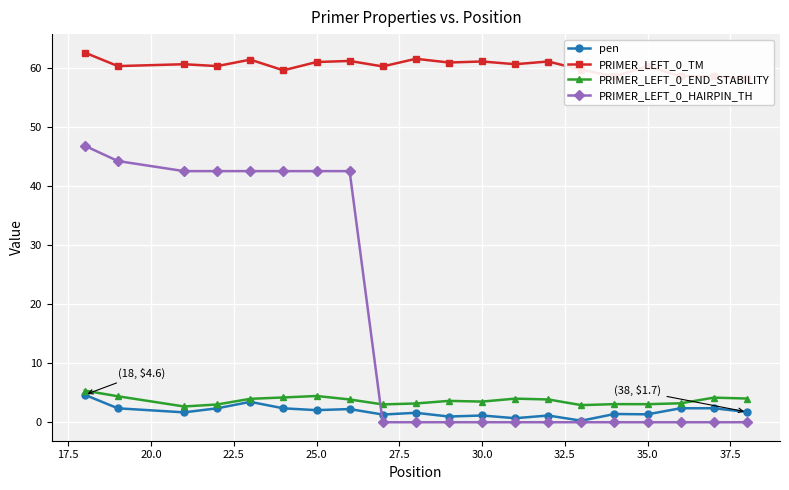

True or false: PRIMER_LEFT_0_END_STABILITY has a value of 1.4 at 30.0.

False